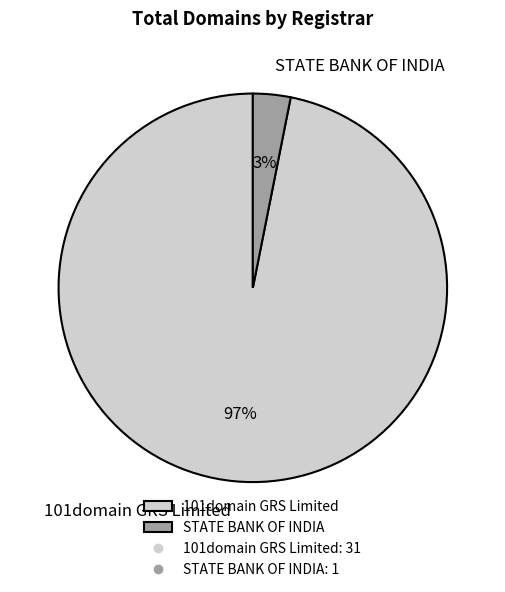

To the nearest percent, what portion does STATE BANK OF INDIA represent?

3%